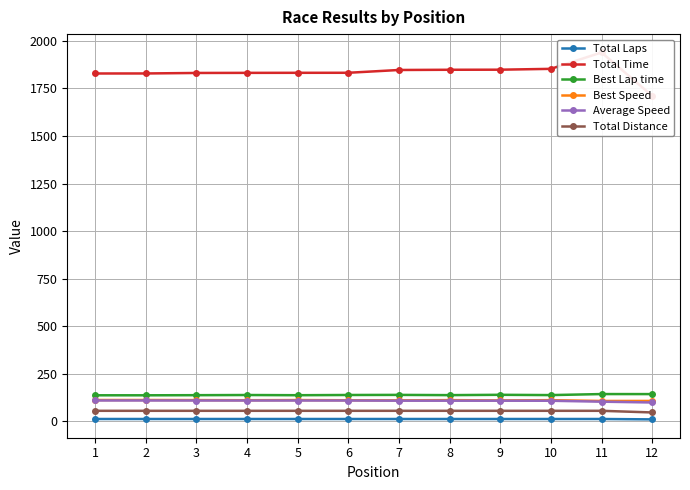

Between 1 and 6, which series saw the biggest shift?

Total Time